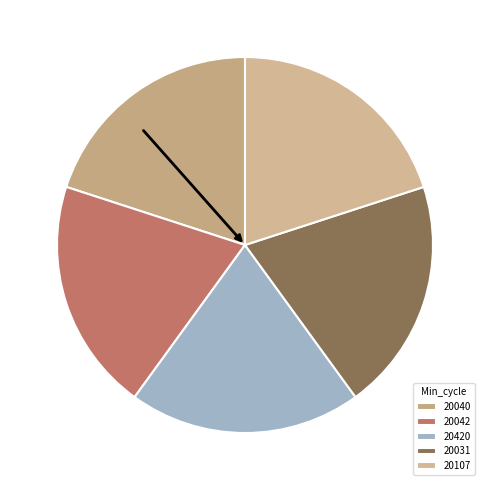

Count the number of slices in the pie.

5